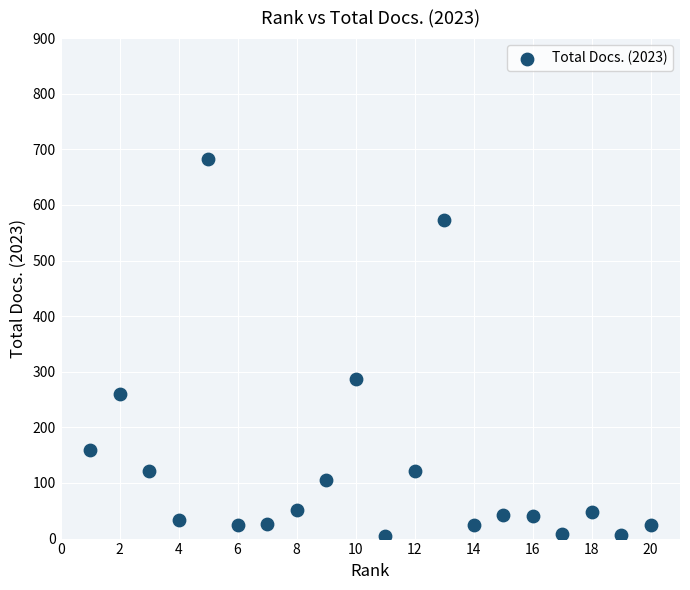

What Y value in the scatter plot is closest to 343?

287